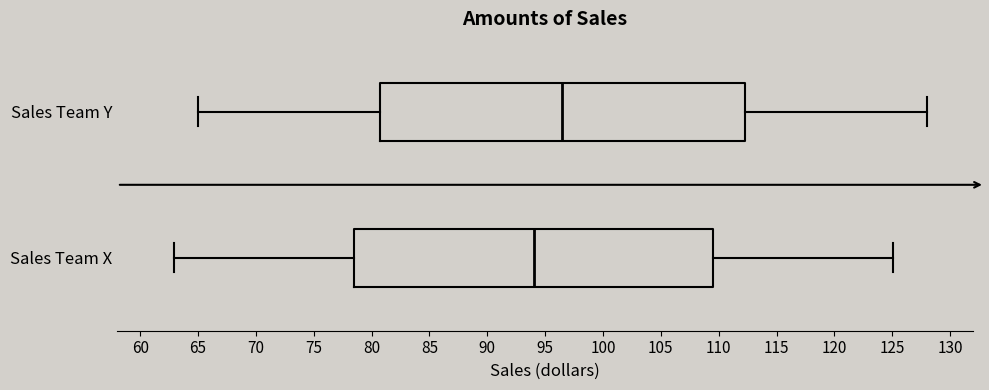

Which box's median line is the furthest to the left?

Sales Team X